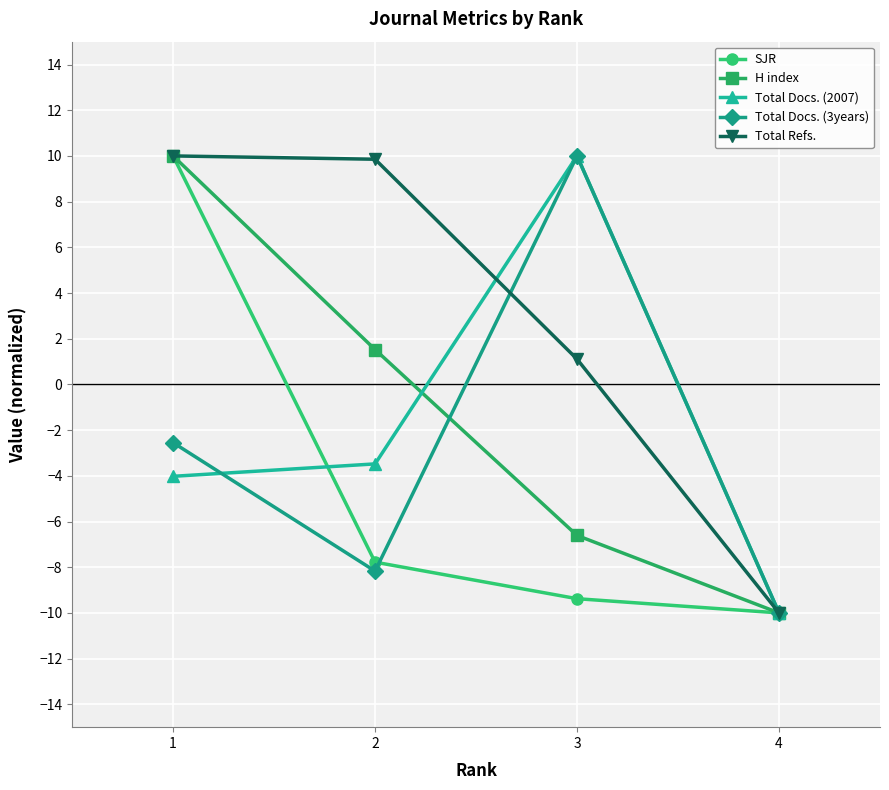

What is the average value of the Total Refs. series?

2.7